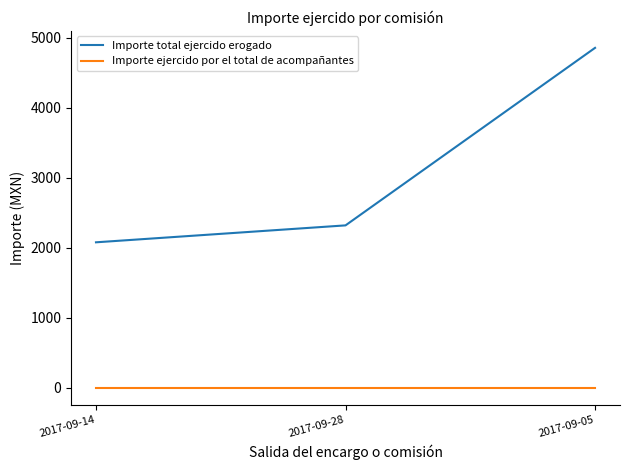

The Importe ejercido por el total de acompañantes series shows 0.0 at 2017-09-05. True or false?

True